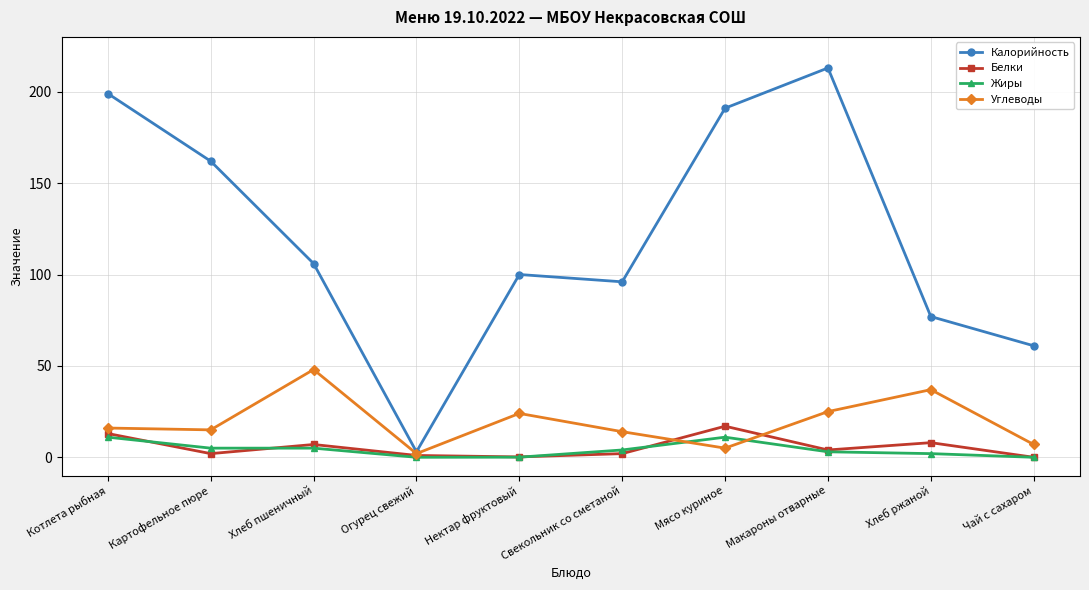

Is the value of Калорийность at Макароны отварные greater than the value of Углеводы at Нектар фруктовый?

Yes